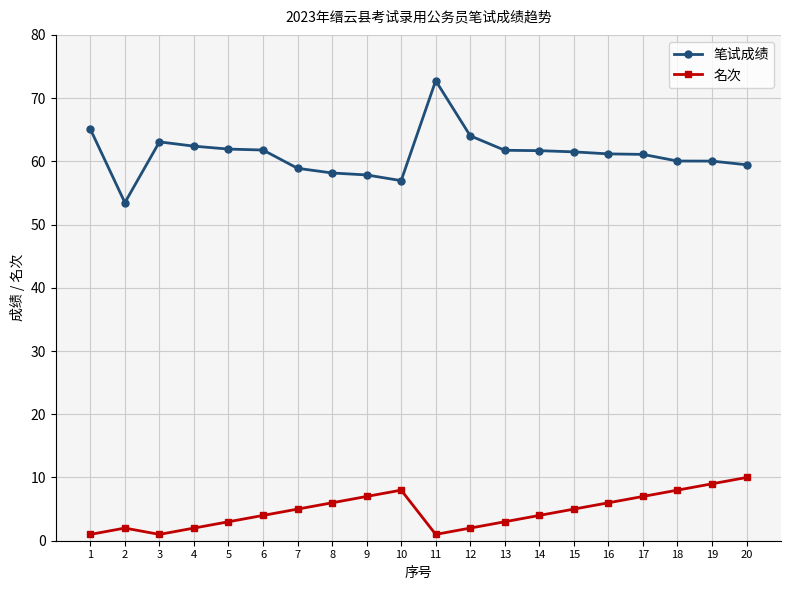

At which category does 名次 reach its first local peak?

2